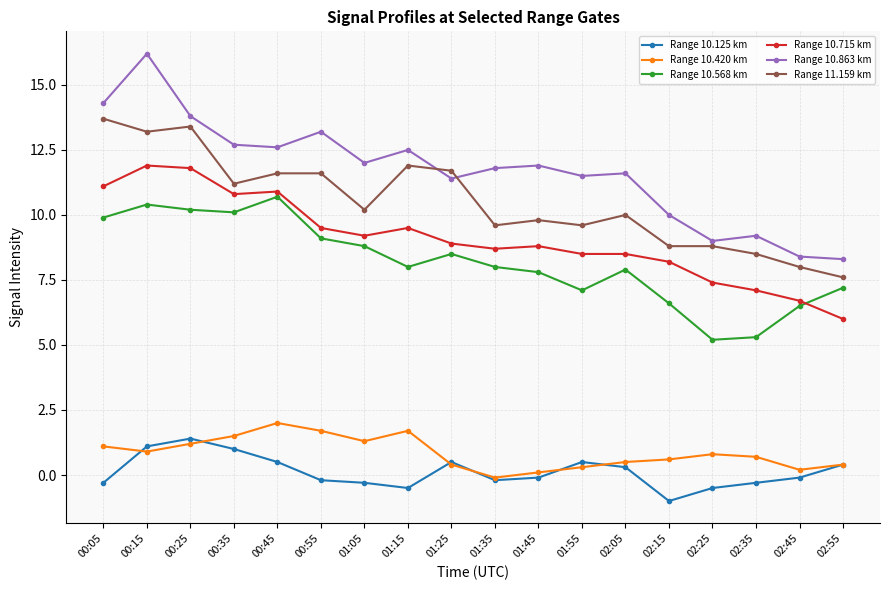

True or false: Range 10.863 km and Range 10.568 km intersect in this chart.

False